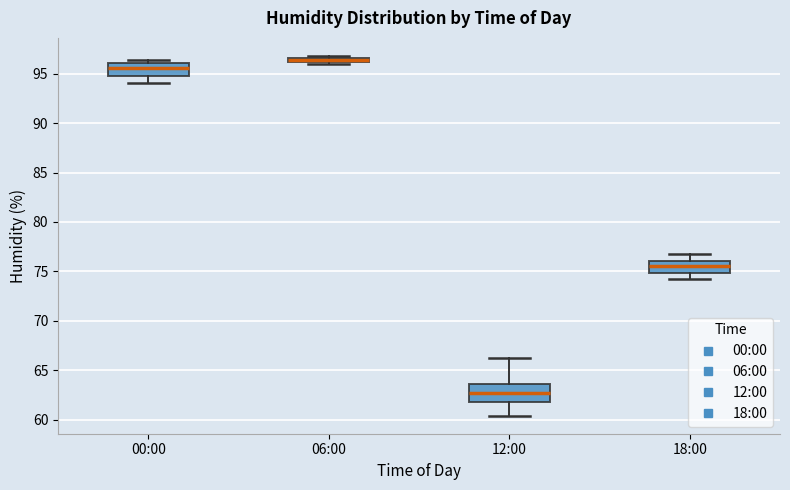

Where is the upper edge of the box for 12:00 on the y-axis? The values are not printed on the chart, so give them approximately, as read against the axis.

63.5